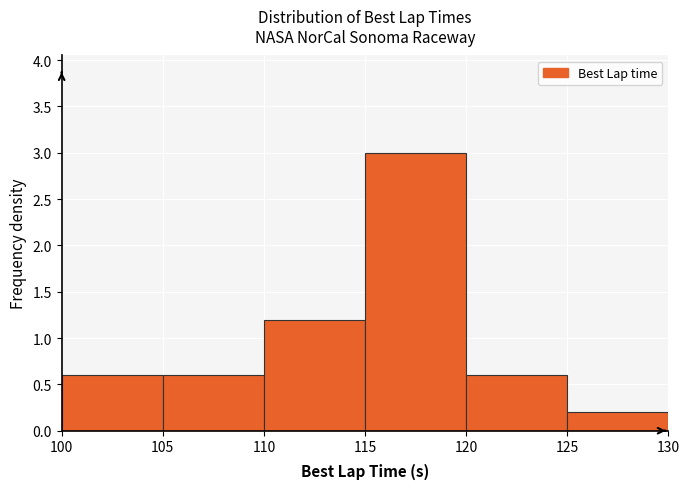

Reading left to right, transcribe this chart: for each bar, give the range it covers on the x-axis and its height. The values are not printed on the chart, so give them approximately, as read against the axis.

100 to 105: 0.6
105 to 110: 0.6
110 to 115: 1.2
115 to 120: 3.0
120 to 125: 0.6
125 to 130: 0.2